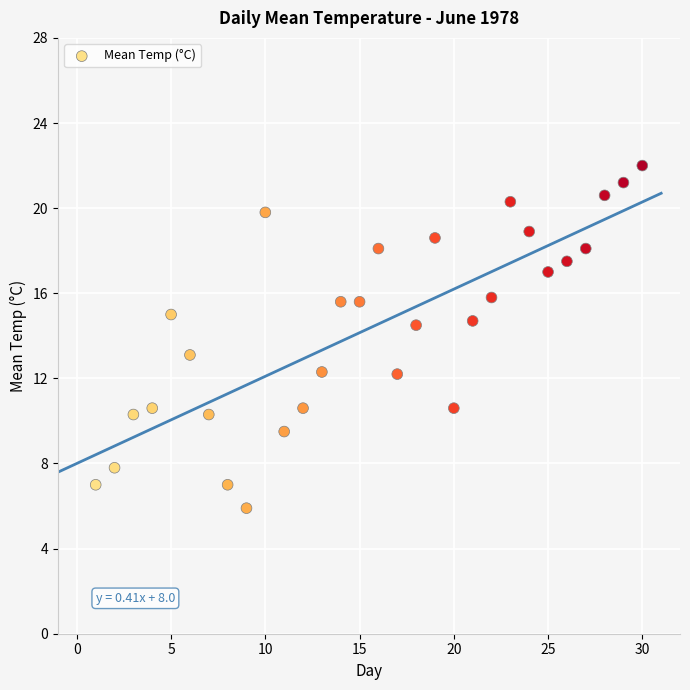

What is the range of Y values (max minus min)?

16.1